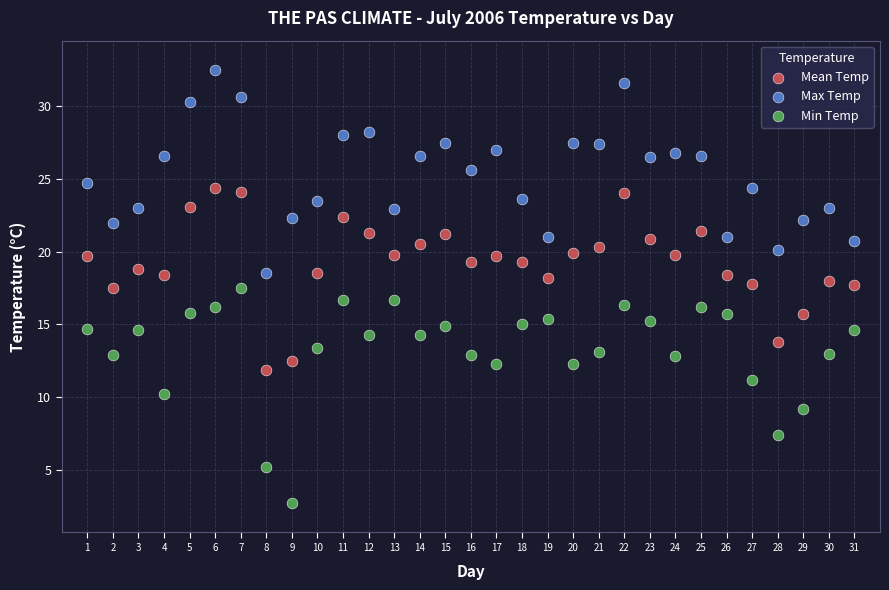

Across all data points, what is the range of X values (max minus min)?

30.0